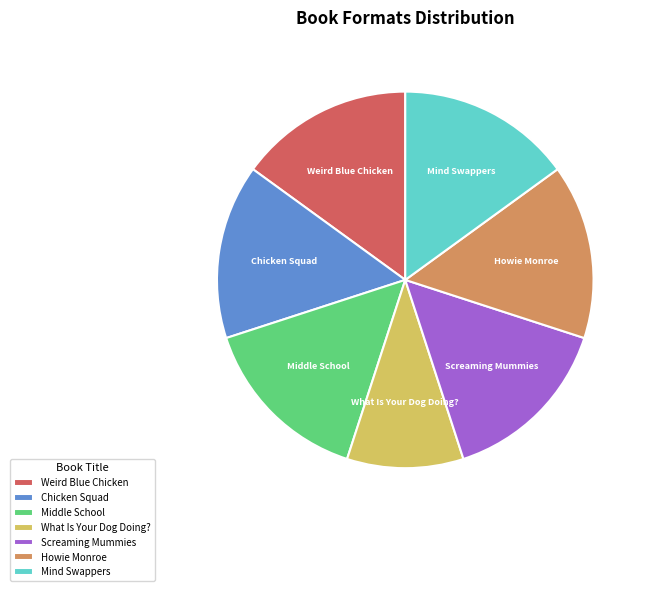

Which slice is the smallest?

What Is Your Dog Doing?